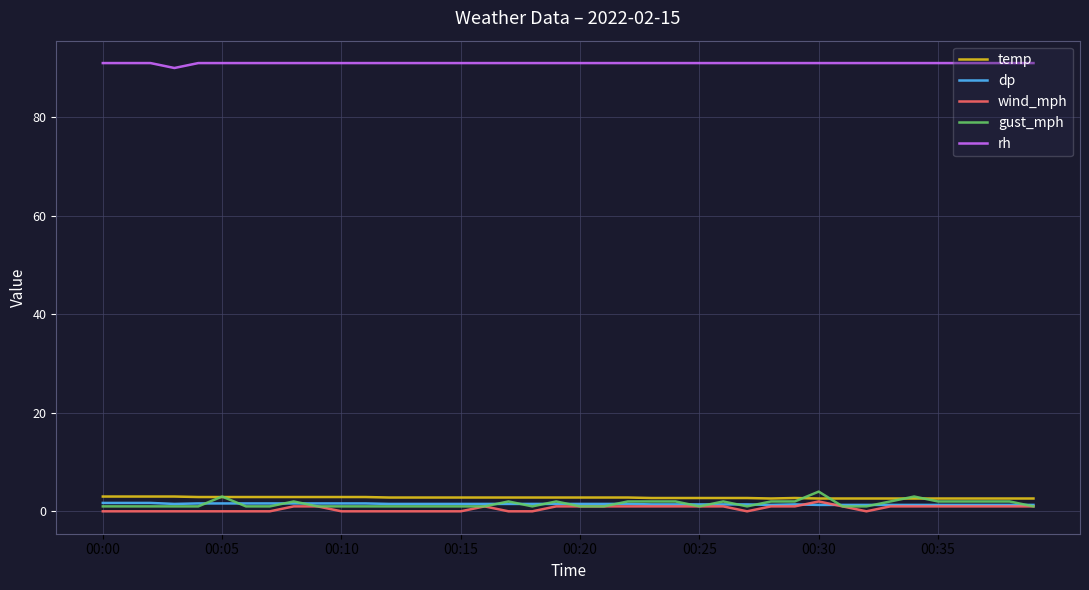

True or false: rh and wind_mph cross at least once.

False